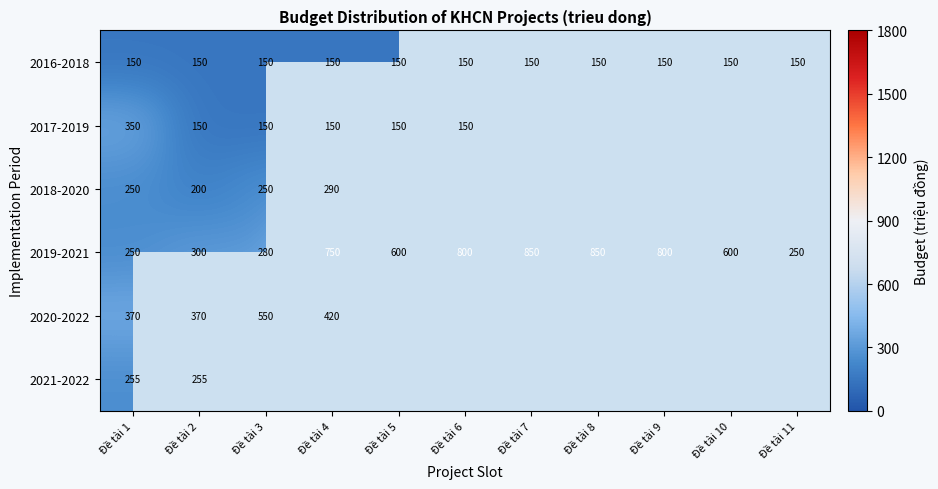

Count the number of categories in the chart.

11